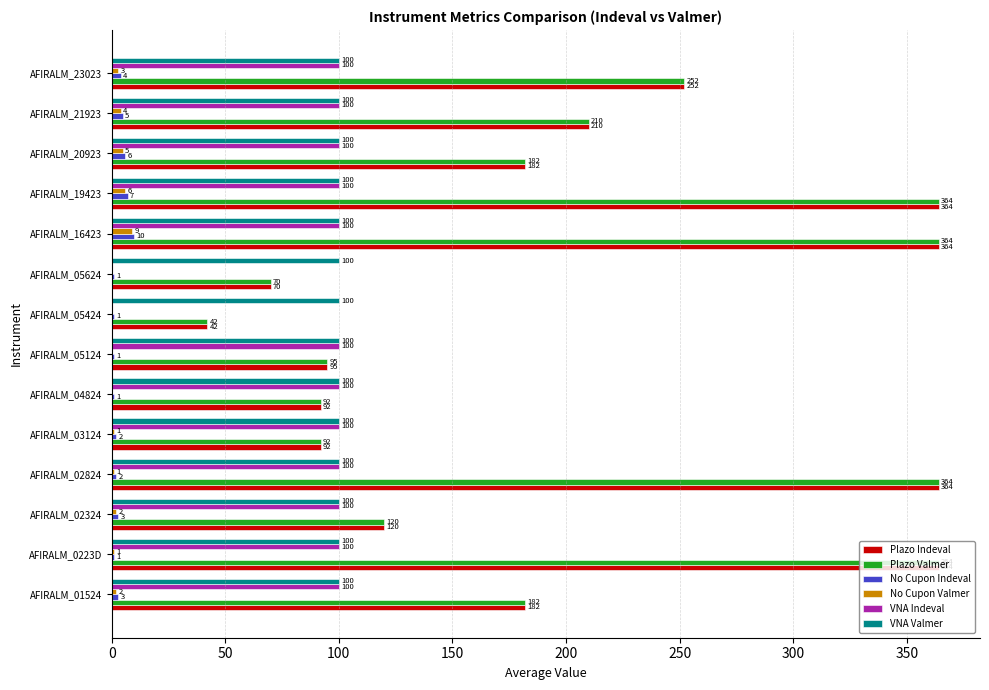

At which label does No Cupon Valmer reach its peak?

AFIRALM_16423